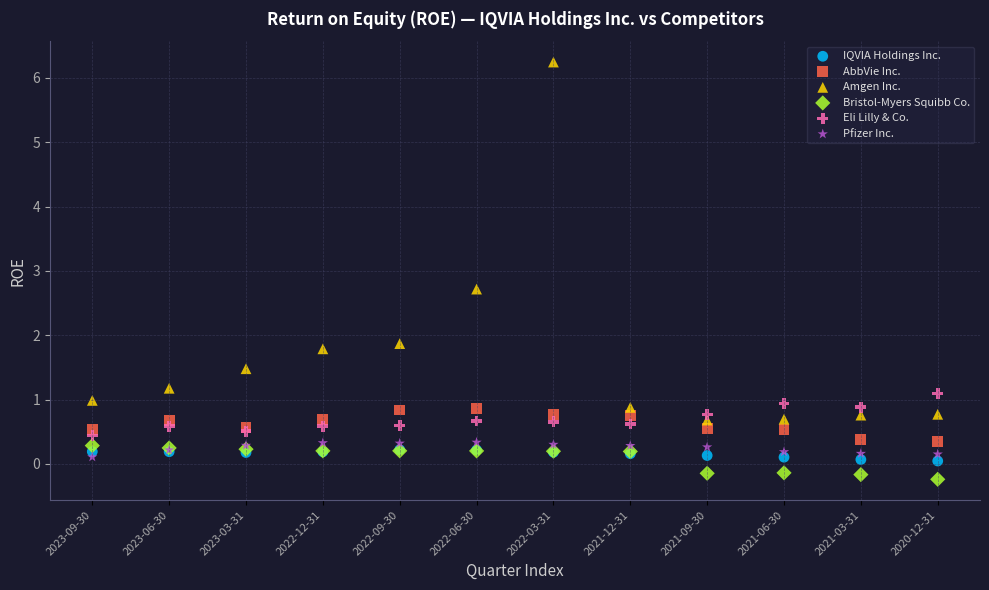

Which series reaches the maximum Y coordinate?

Amgen Inc.